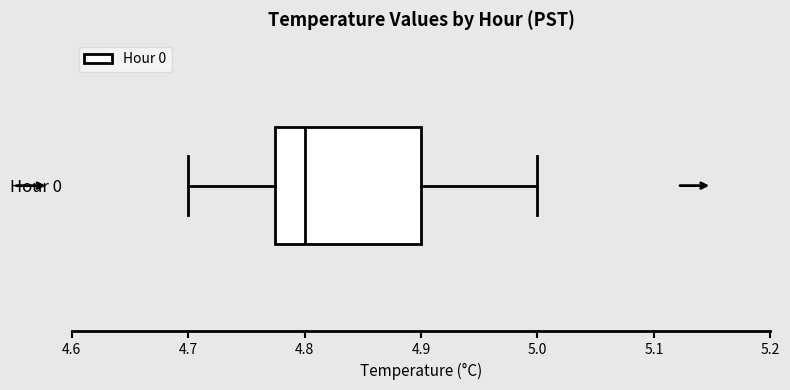

Where is the right edge of the box for Hour 0 on the x-axis? The values are not printed on the chart, so give them approximately, as read against the axis.

4.90